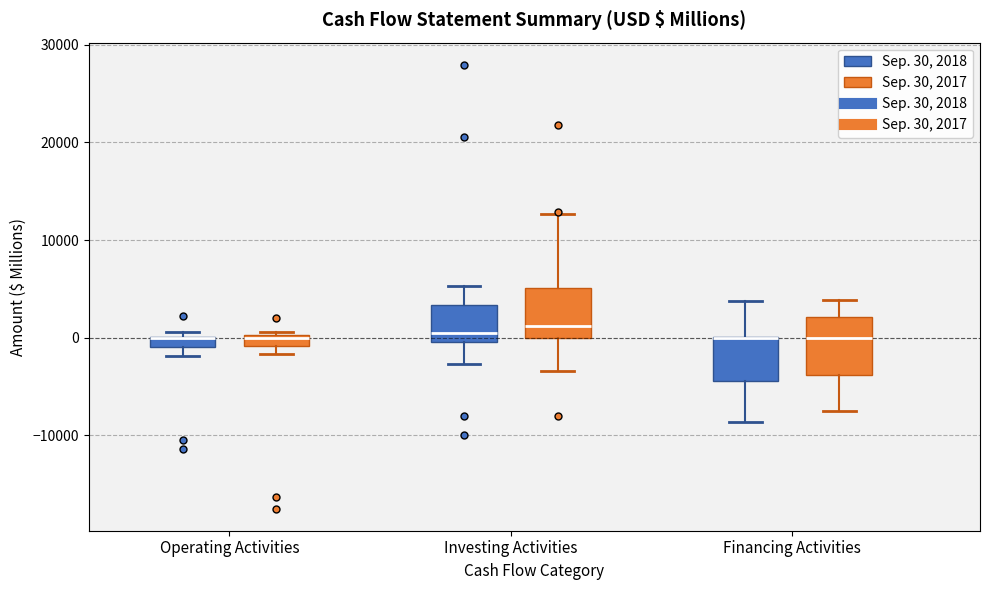

Where is the upper edge of the box for Investing Activities (Sep. 30, 2017) on the y-axis? The values are not printed on the chart, so give them approximately, as read against the axis.

5000